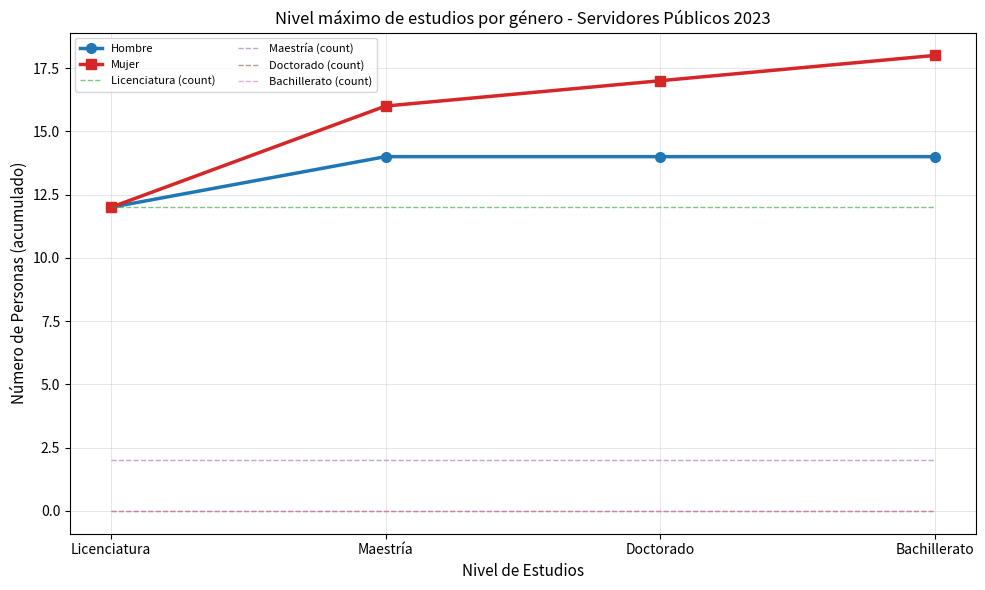

True or false: Maestría (count) has a value of 1 at Maestría.

False